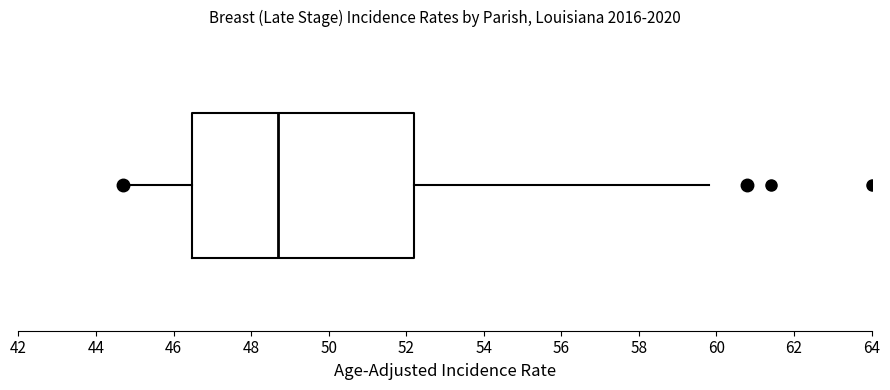

Transcribe this box plot: give where the median line is, the range the box spans, and where the two whiskers end, as read against the x-axis. The values are not printed on the chart, so give them approximately, as read against the axis.

median 48.8, box 46.4 to 52.2, whiskers 44.8 to 59.8